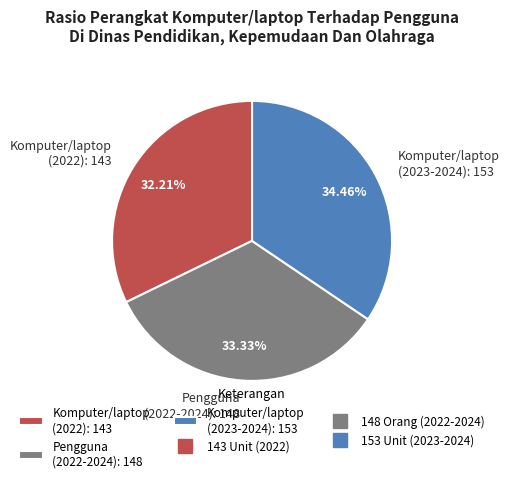

Which has a higher value, Komputer/laptop (2022): 143 or Komputer/laptop (2023-2024): 153?

Komputer/laptop (2023-2024): 153